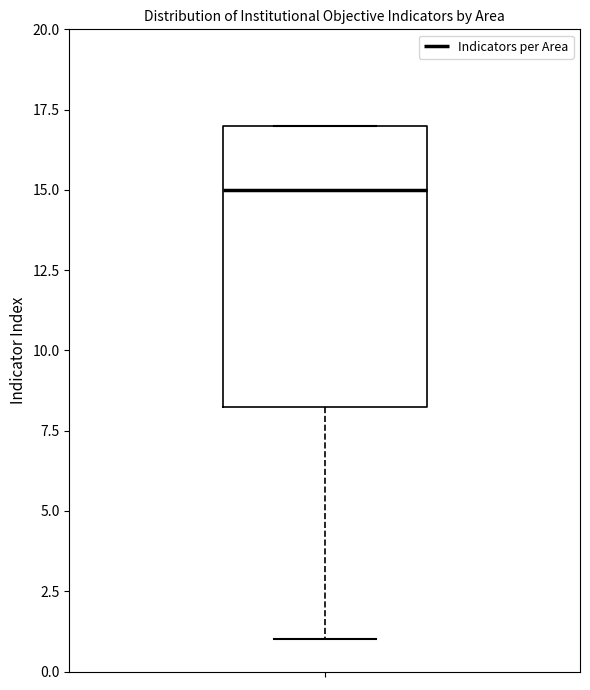

Transcribe this box plot: give where the median line is, the range the box spans, and where the two whiskers end, as read against the y-axis. The values are not printed on the chart, so give them approximately, as read against the axis.

median 15.0, box 8.5 to 17.0, whiskers 1.0 to 17.0